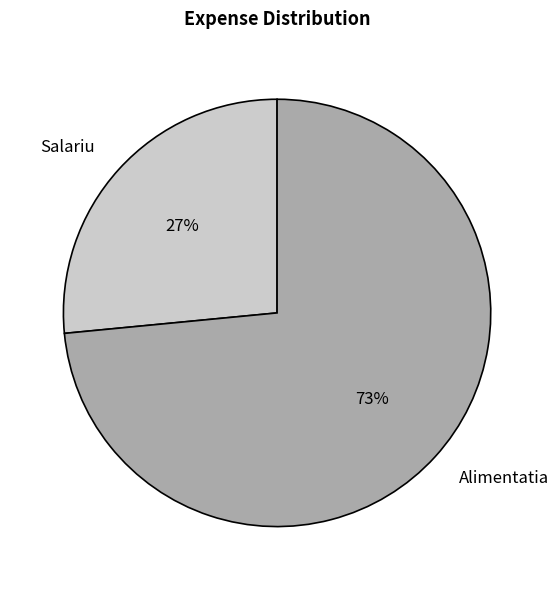

Does any single category account for the majority?

Yes